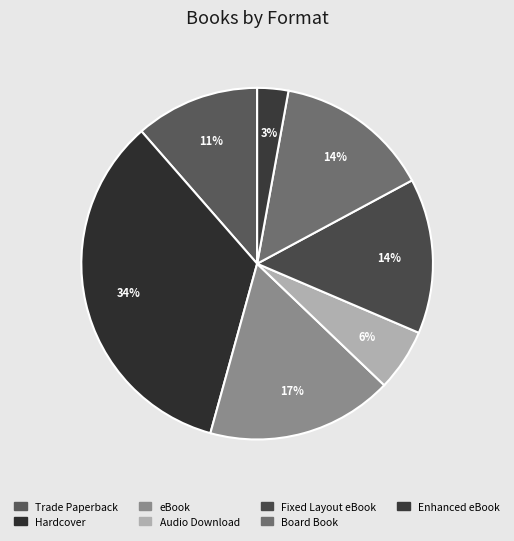

Combined, do Enhanced eBook and eBook account for over 50%?

No